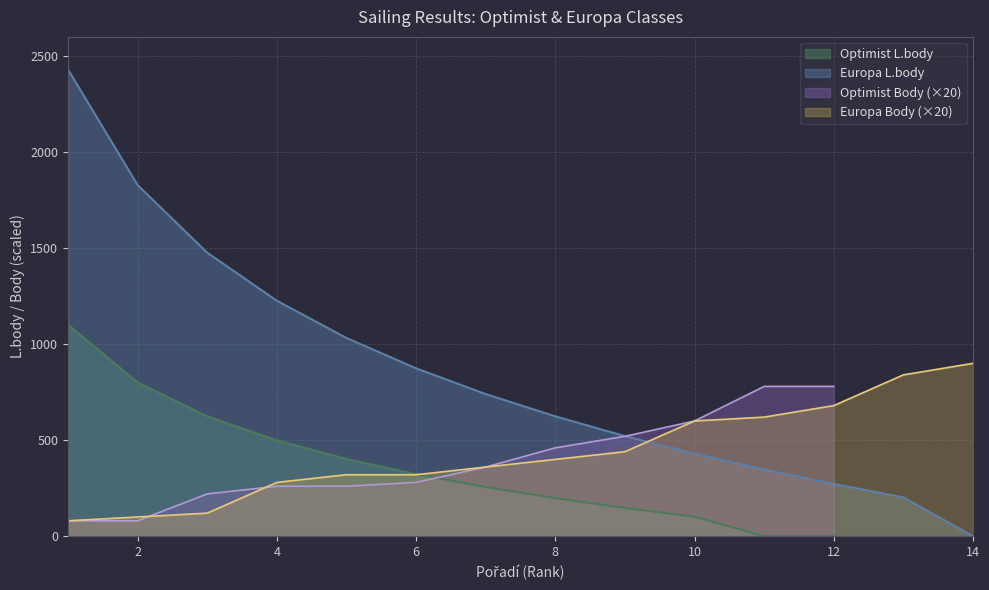

The value of Optimist L.body at 10 is 101. True or false?

True